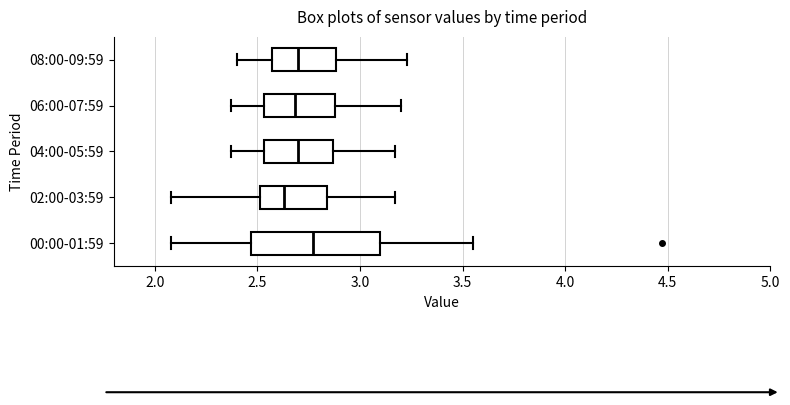

Reading bottom to top, read every box against the x-axis: the position of its median line, the range the box covers, and the ends of its whiskers. The values are not printed on the chart, so give them approximately, as read against the axis.

00:00-01:59: median 2.75, box 2.45 to 3.10, whiskers 2.10 to 3.55
02:00-03:59: median 2.65, box 2.50 to 2.85, whiskers 2.10 to 3.15
04:00-05:59: median 2.70, box 2.55 to 2.85, whiskers 2.35 to 3.15
06:00-07:59: median 2.70, box 2.55 to 2.90, whiskers 2.35 to 3.20
08:00-09:59: median 2.70, box 2.55 to 2.90, whiskers 2.40 to 3.25